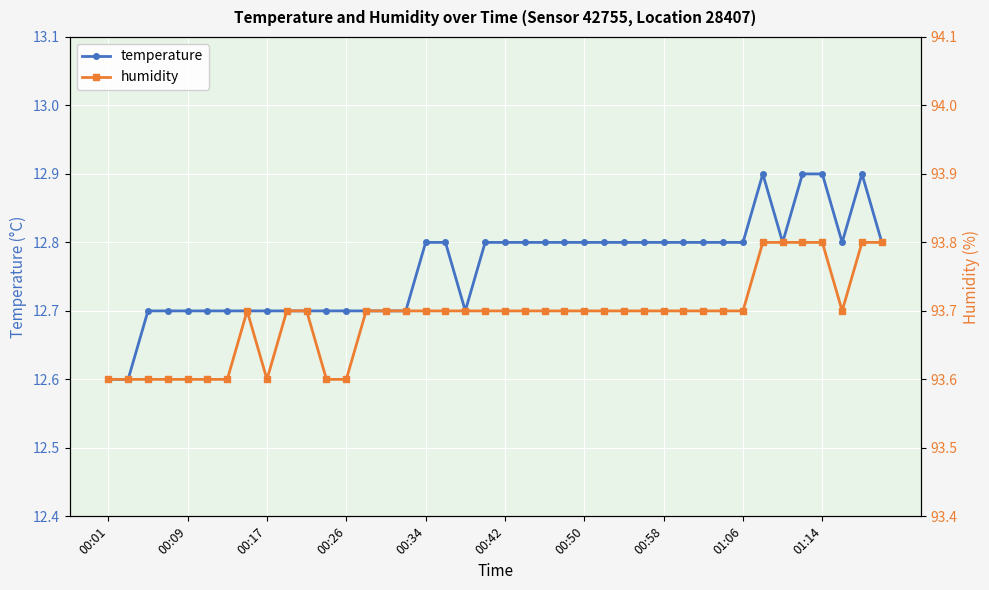

Where is the first local maximum for temperature?

33